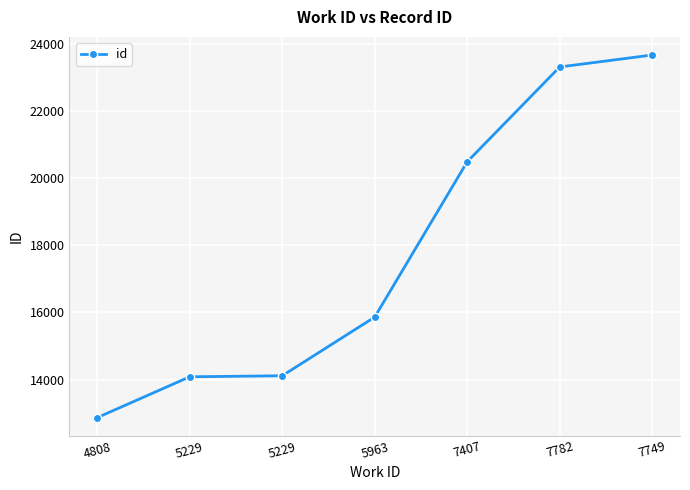

How many data points are less than 15863?

3